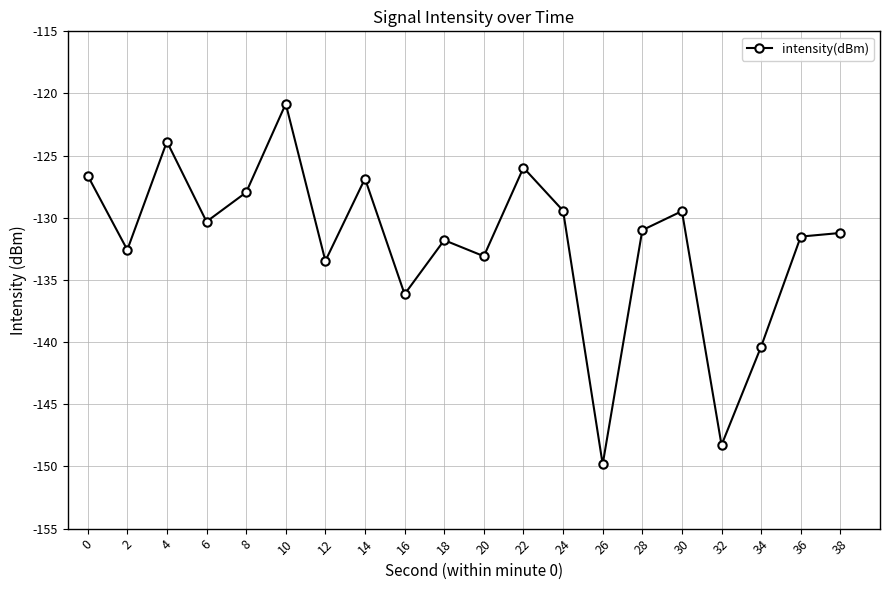

What value does the data have at 2?

-132.6